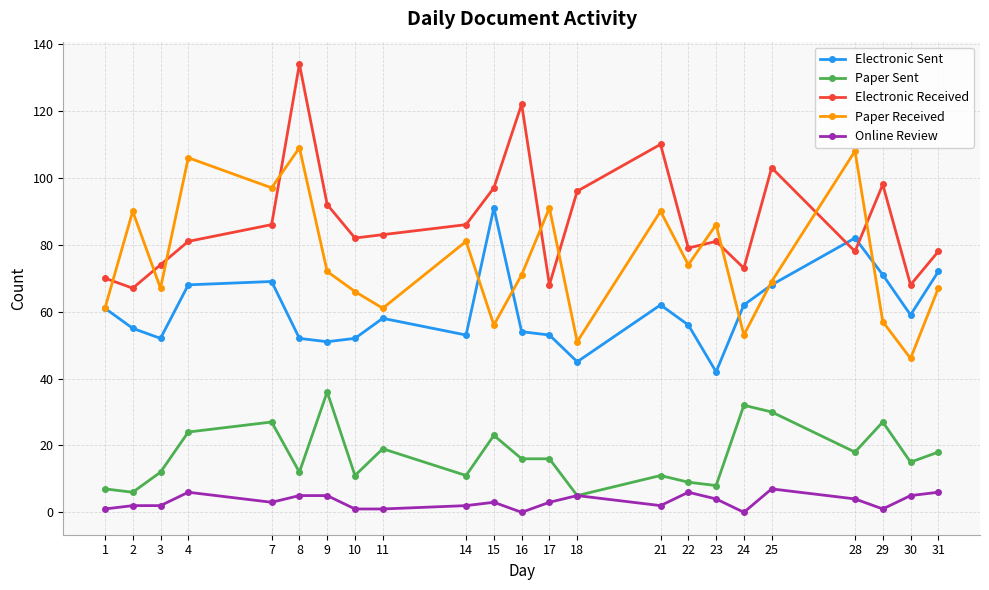

How many categories are shown in the chart?

23